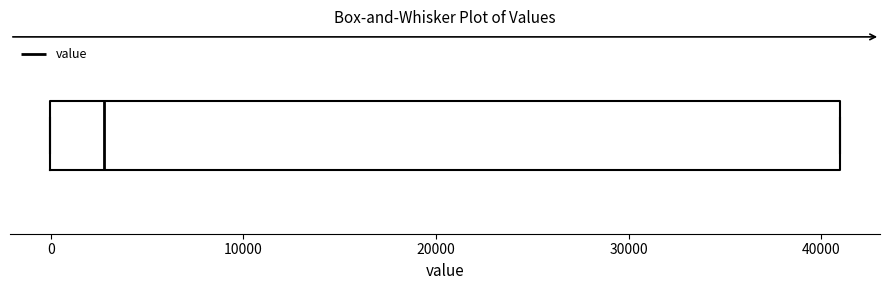

Transcribe this box plot: give where the median line is, the range the box spans, and where the two whiskers end, as read against the x-axis. The values are not printed on the chart, so give them approximately, as read against the axis.

median 3000, box 0 to 41000, whiskers 0 to 41000